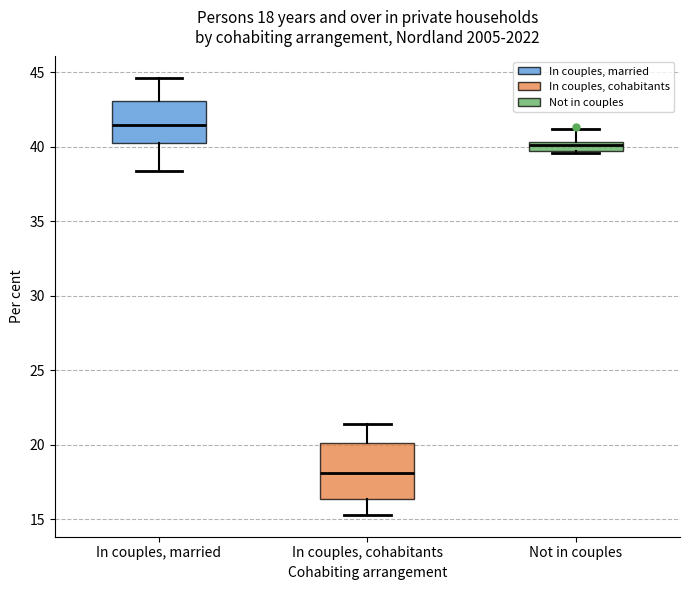

Which box has the lowest median line?

In couples, cohabitants